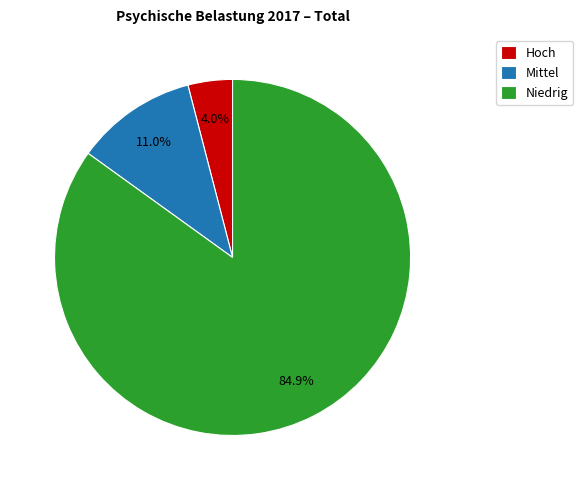

Does Niedrig represent more than half of the total?

Yes